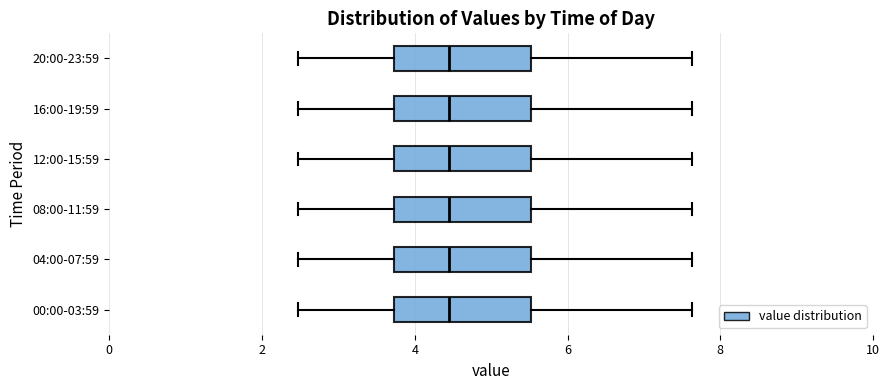

Reading bottom to top, transcribe this box plot: for each box, give where its median line is, the range the box spans, and where its two whiskers end, as read against the x-axis. The values are not printed on the chart, so give them approximately, as read against the axis.

00:00-03:59: median 4.4, box 3.8 to 5.6, whiskers 2.4 to 7.6
04:00-07:59: median 4.4, box 3.8 to 5.6, whiskers 2.4 to 7.6
08:00-11:59: median 4.4, box 3.8 to 5.6, whiskers 2.4 to 7.6
12:00-15:59: median 4.4, box 3.8 to 5.6, whiskers 2.4 to 7.6
16:00-19:59: median 4.4, box 3.8 to 5.6, whiskers 2.4 to 7.6
20:00-23:59: median 4.4, box 3.8 to 5.6, whiskers 2.4 to 7.6